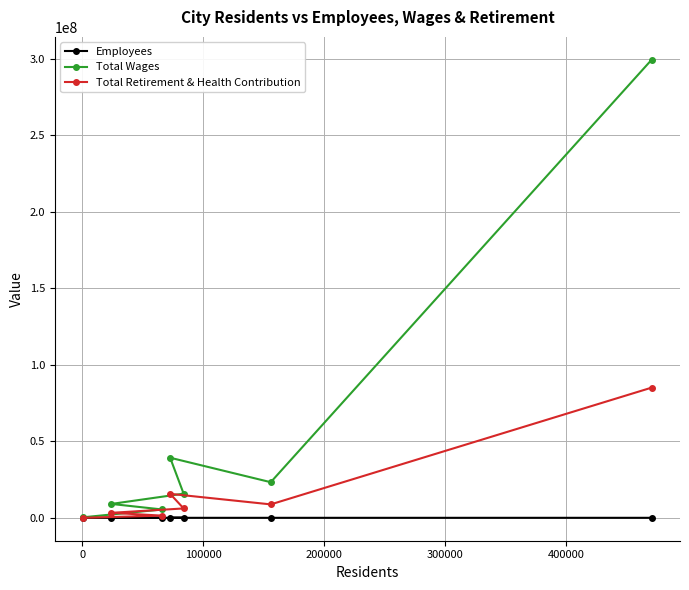

Which series has the largest total across all categories?

Total Wages